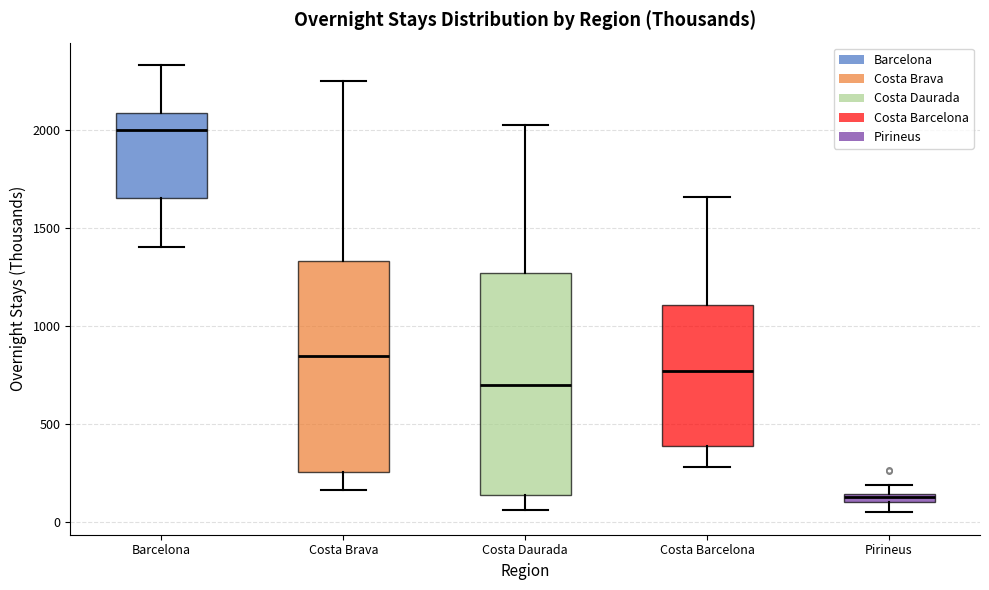

Which box's median line is the lowest?

Pirineus